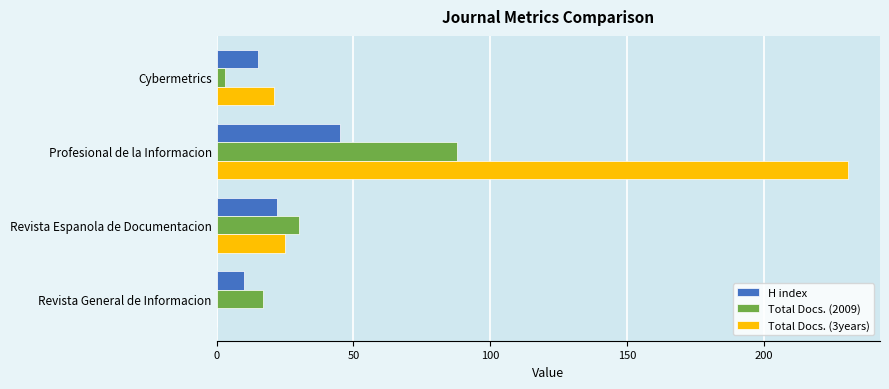

Which series has the largest total across all categories?

Total Docs. (3years)